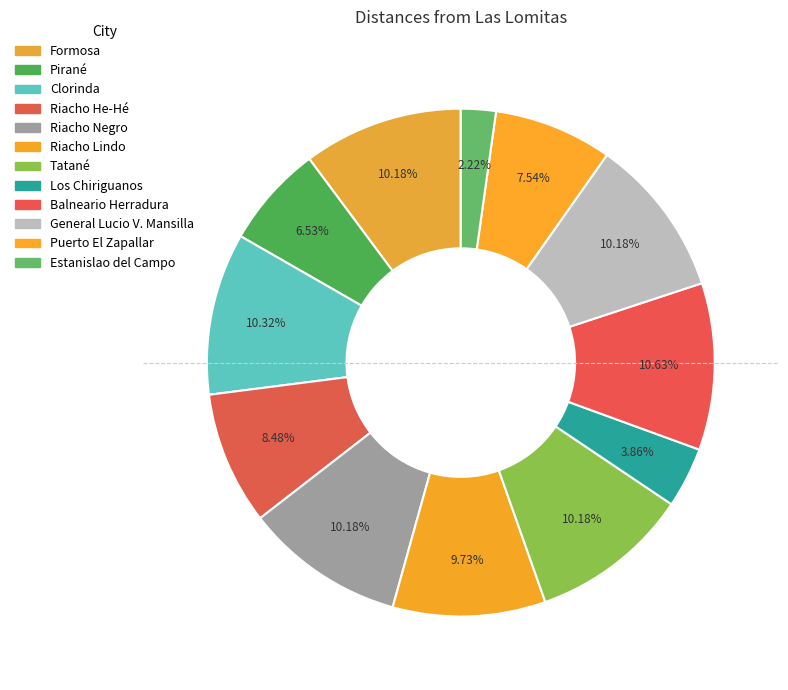

What is the ratio of the value at General Lucio V. Mansilla to the value at Balneario Herradura?

1.0